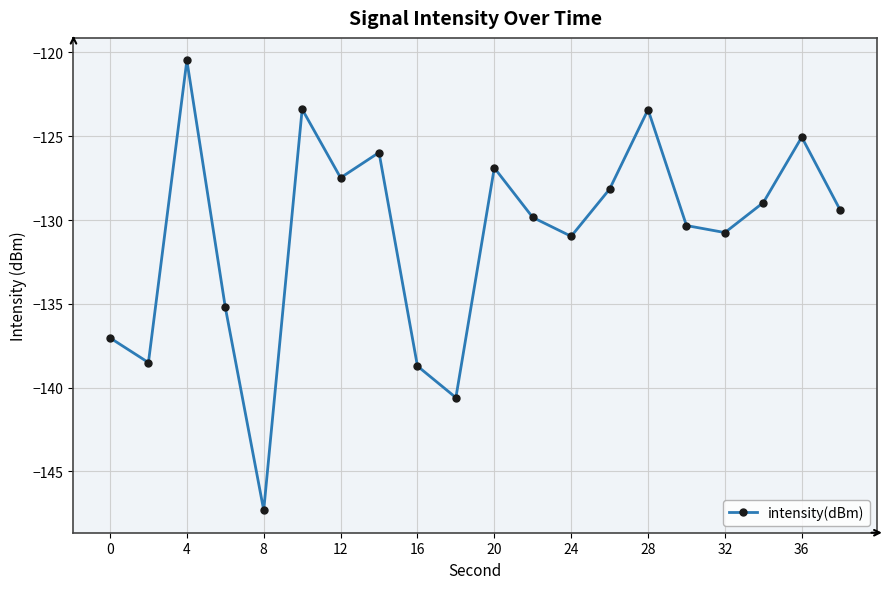

What is the difference between the second highest and second lowest values?

17.2